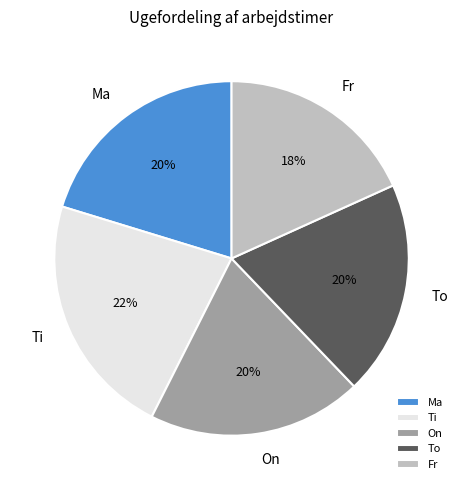

What is the ratio of the value at On to the value at Fr?

1.1